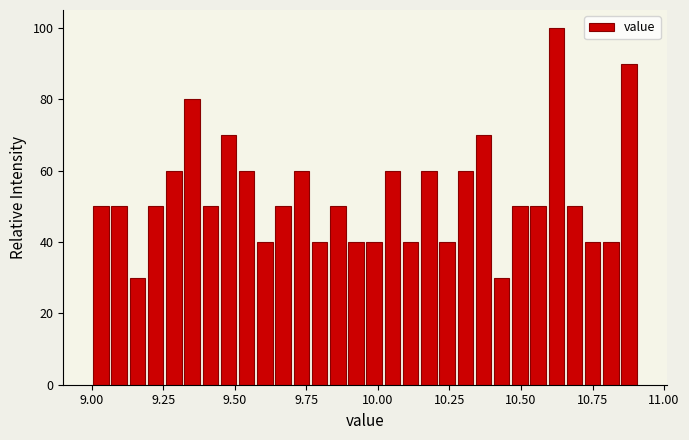

Read against the x-axis, roughly where is the centre of the tallest bar?

10.60